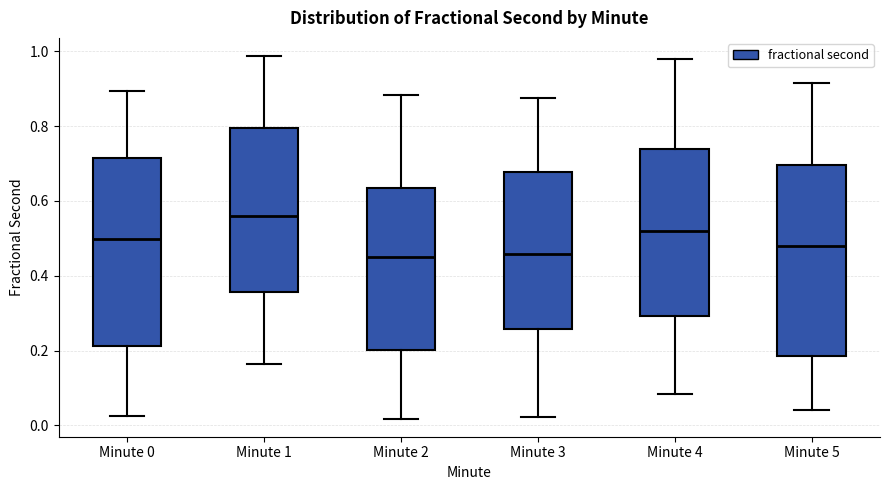

Which box's median line is the highest?

Minute 1